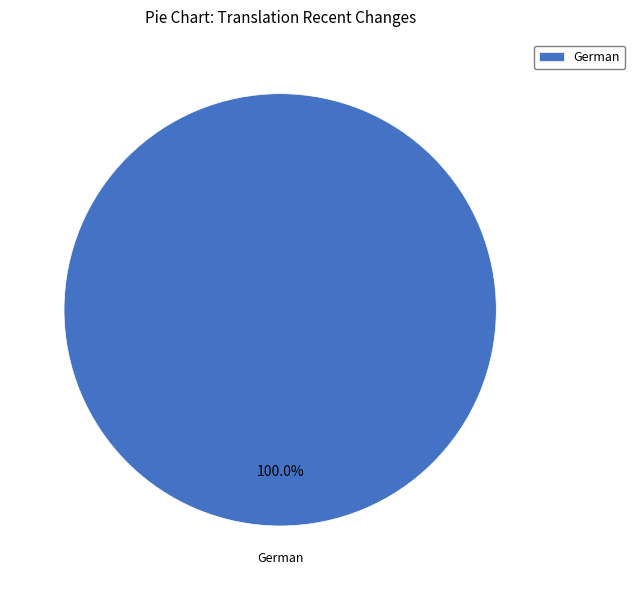

Count the number of slices in the pie.

1